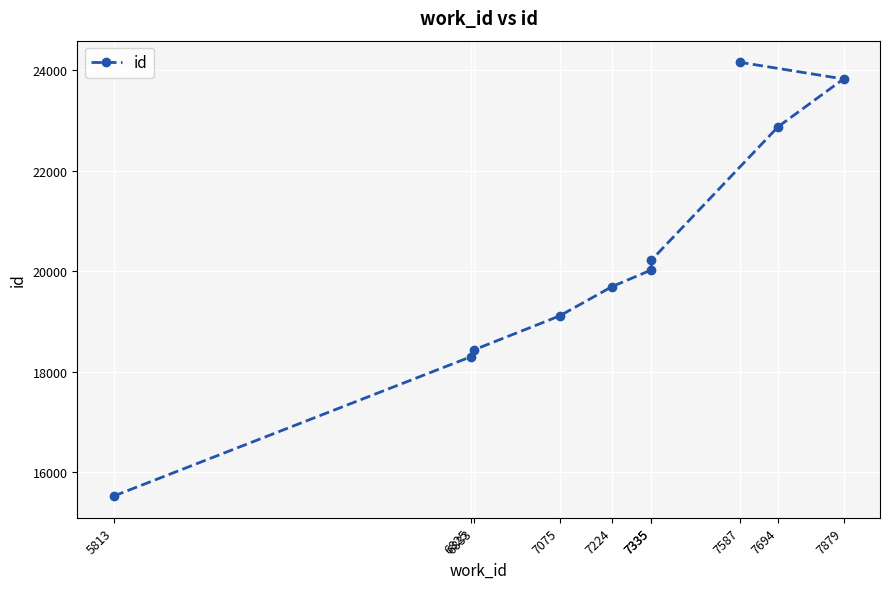

What is the ratio of the value at 7335 to the value at 7694?

0.9